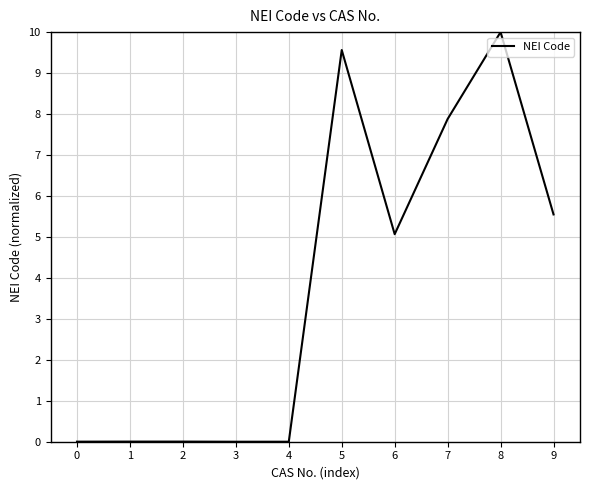

At which category does the chart reach its peak across all series?

8